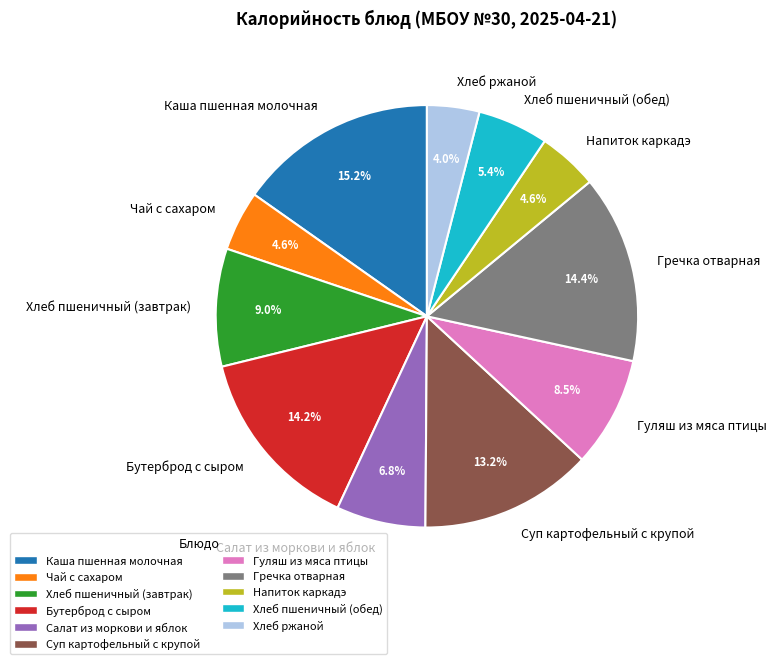

What is the ratio of the value at Хлеб пшеничный (завтрак) to the value at Напиток каркадэ?

2.0